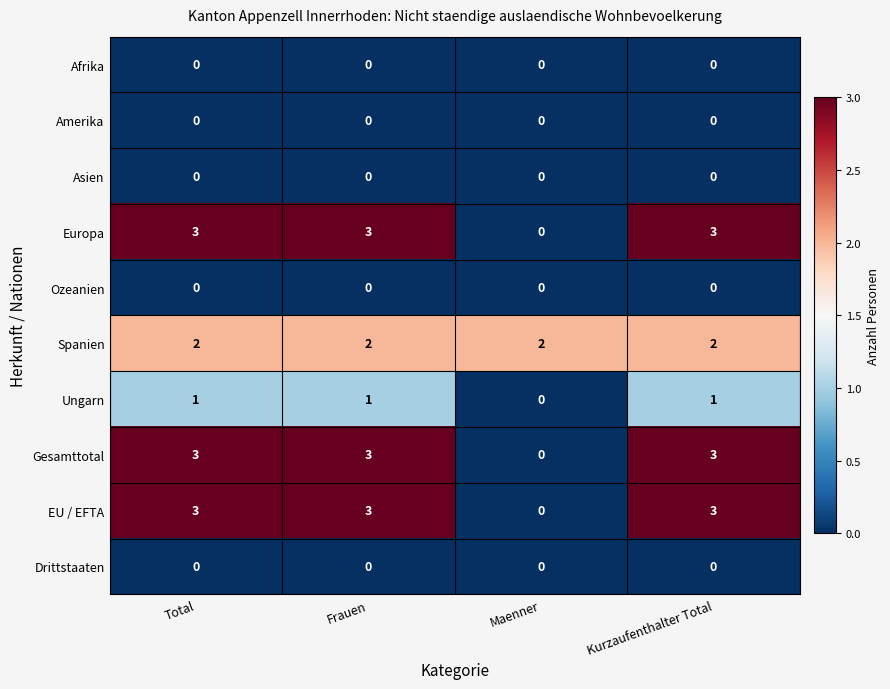

What is the difference between the maximum and minimum values in the EU / EFTA series?

3